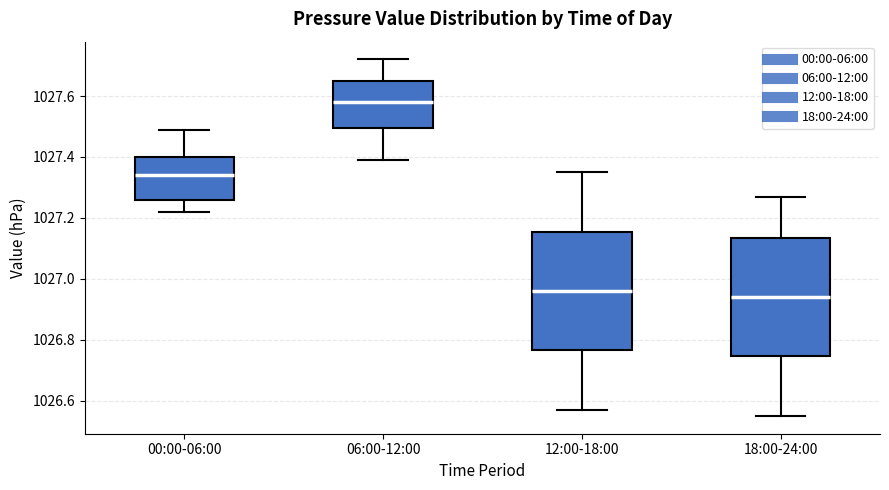

Where does the median line of the box for 00:00-06:00 sit on the y-axis? The values are not printed on the chart, so give them approximately, as read against the axis.

1027.34